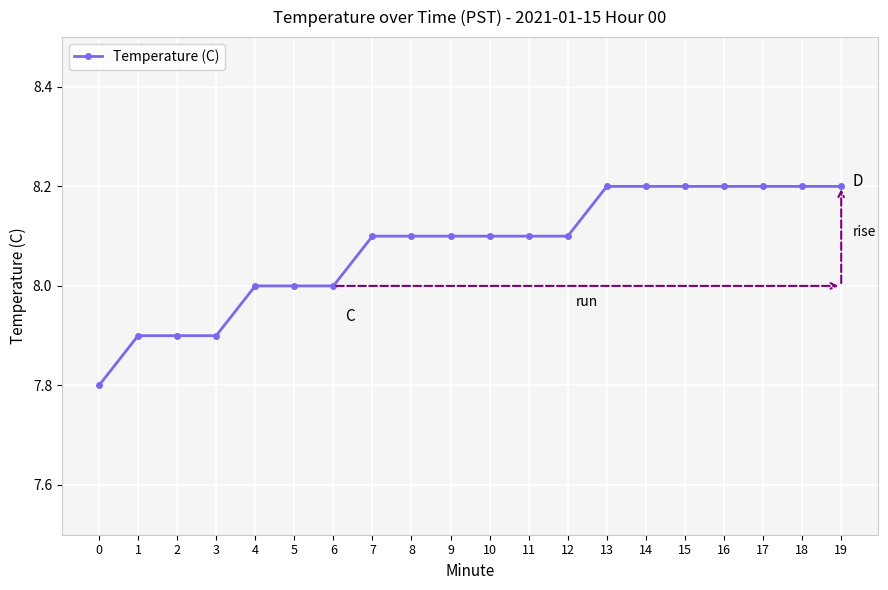

What is the change in value from 1 to 7?

+0.2